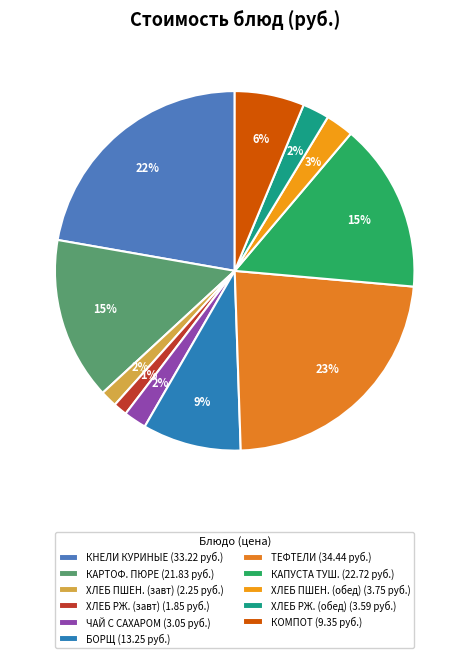

How many segments does this pie chart have?

11